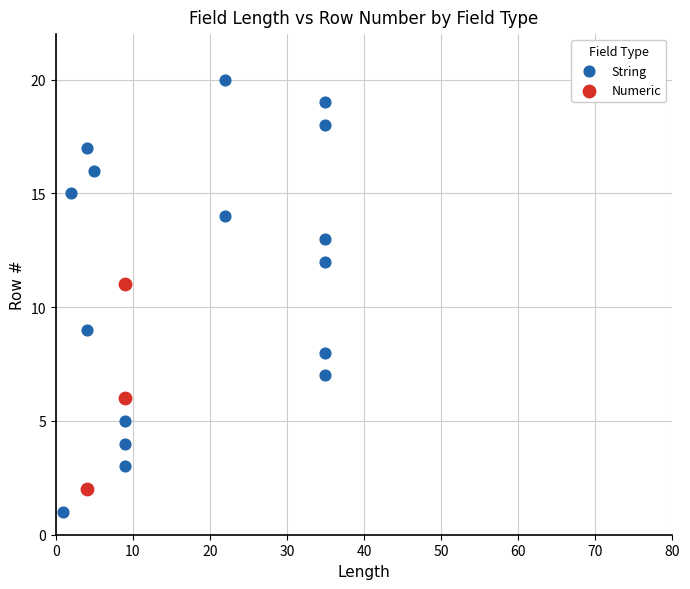

Which series has the widest spread of Y values?

String